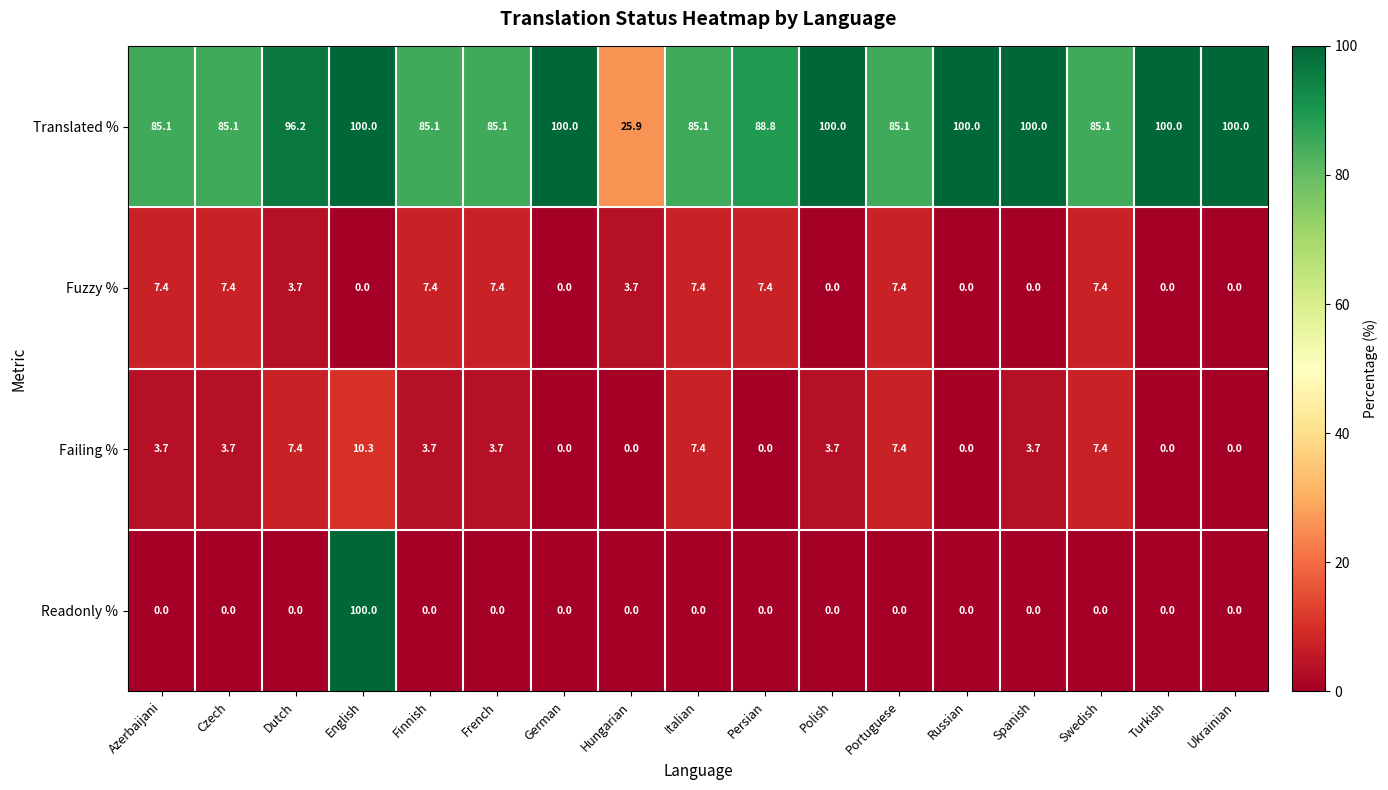

What is the difference between the maximum and minimum values in the Fuzzy % series?

7.4